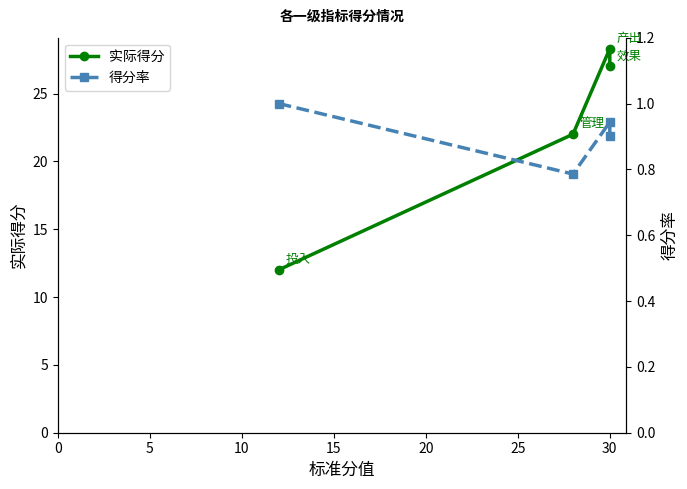

In 得分率, how many points are lower than both neighbors (excluding endpoints)?

1